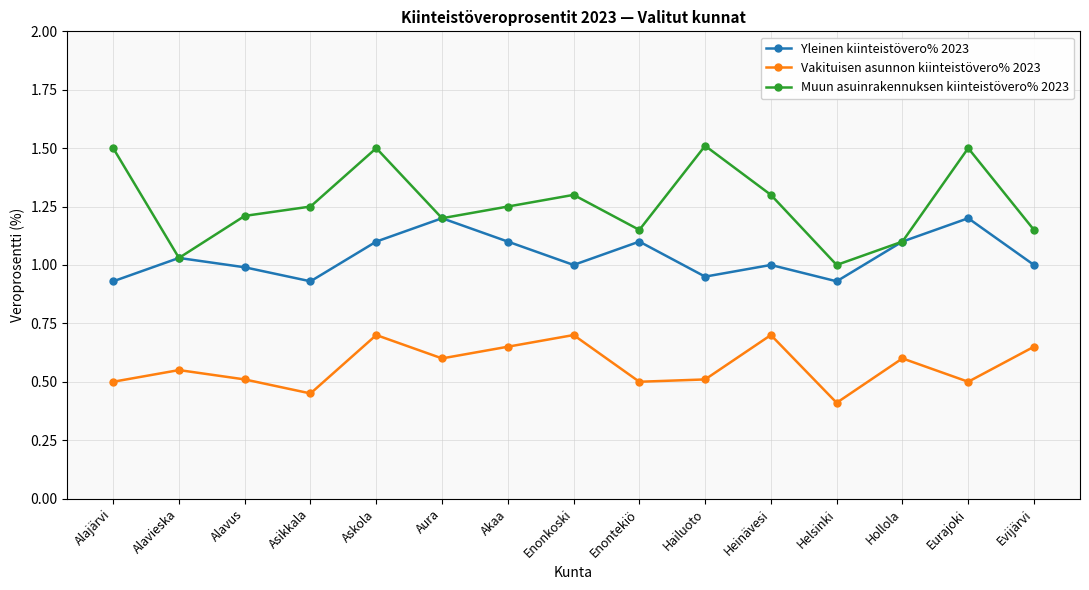

Does the chart display data point markers on the line(s)?

Yes